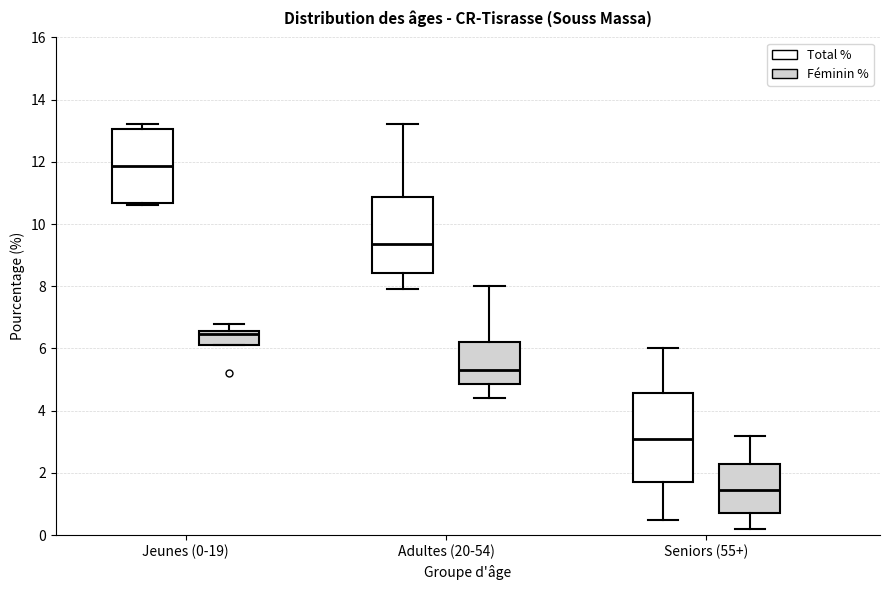

Reading left to right, read every box against the y-axis: the position of its median line, the range the box covers, and the ends of its whiskers. The values are not printed on the chart, so give them approximately, as read against the axis.

Jeunes (0-19) (Total %): median 11.8, box 10.6 to 13.0, whiskers 10.6 (just below the box's lower edge) to 13.2
Jeunes (0-19) (Féminin %): median 6.4, box 6.2 to 6.6, whiskers 6.2 to 6.8
Adultes (20-54) (Total %): median 9.4, box 8.4 to 10.8, whiskers 8.0 to 13.2
Adultes (20-54) (Féminin %): median 5.4, box 4.8 to 6.2, whiskers 4.4 to 8.0
Seniors (55+) (Total %): median 3.2, box 1.8 to 4.6, whiskers 0.6 to 6.0
Seniors (55+) (Féminin %): median 1.4, box 0.8 to 2.4, whiskers 0.2 to 3.2